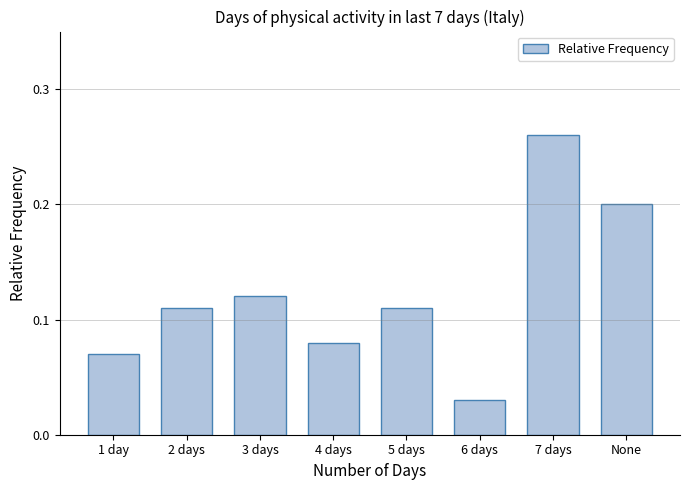

Is it true that the value at None is 0.1?

False